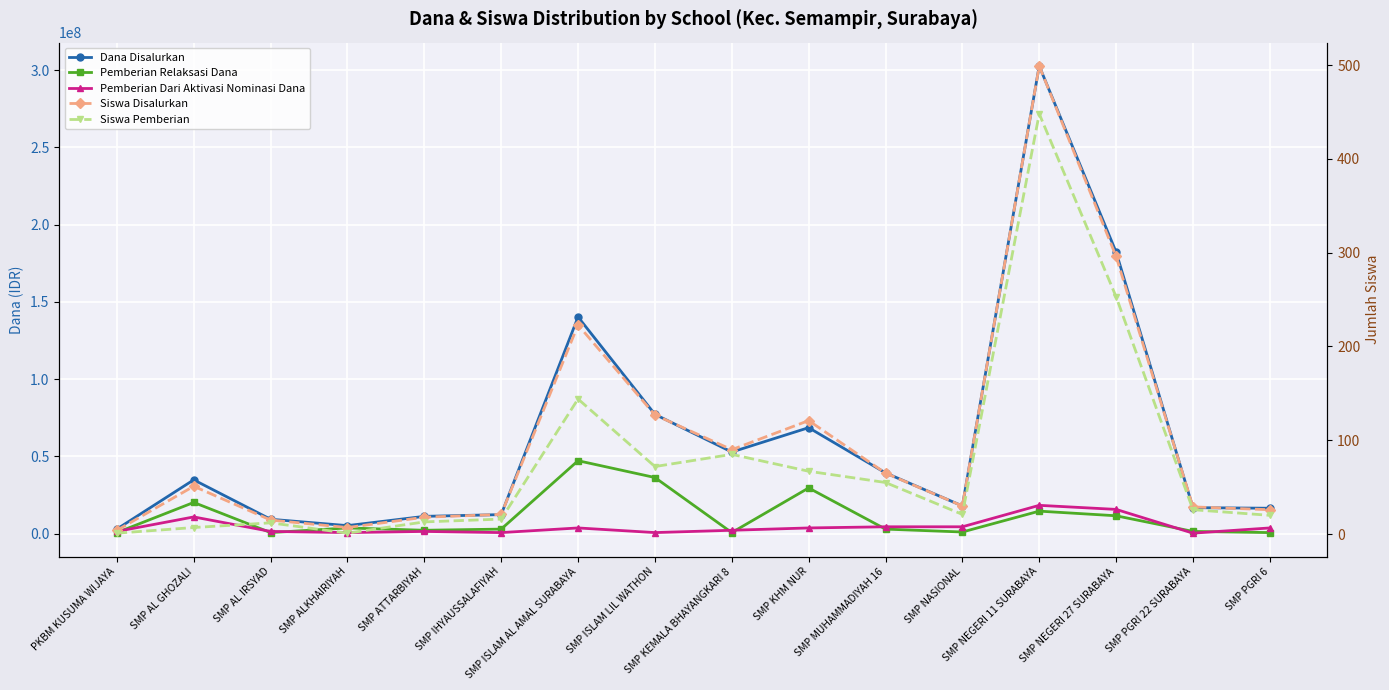

What is the label of the 13th point from the left?

SMP NEGERI 11 SURABAYA